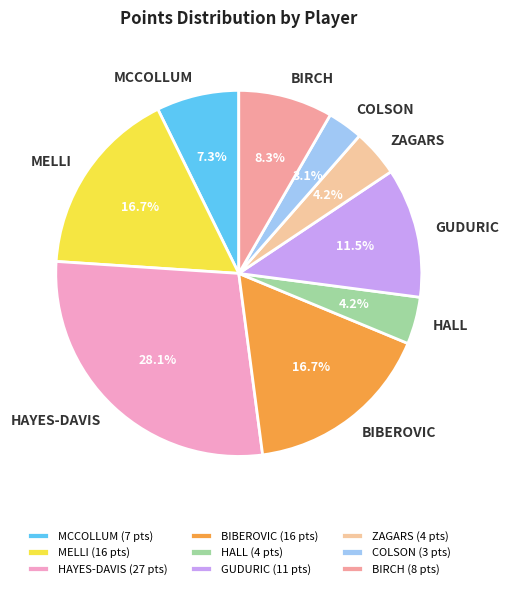

Approximately how many times larger is the value at MELLI compared to HAYES-DAVIS?

0.6